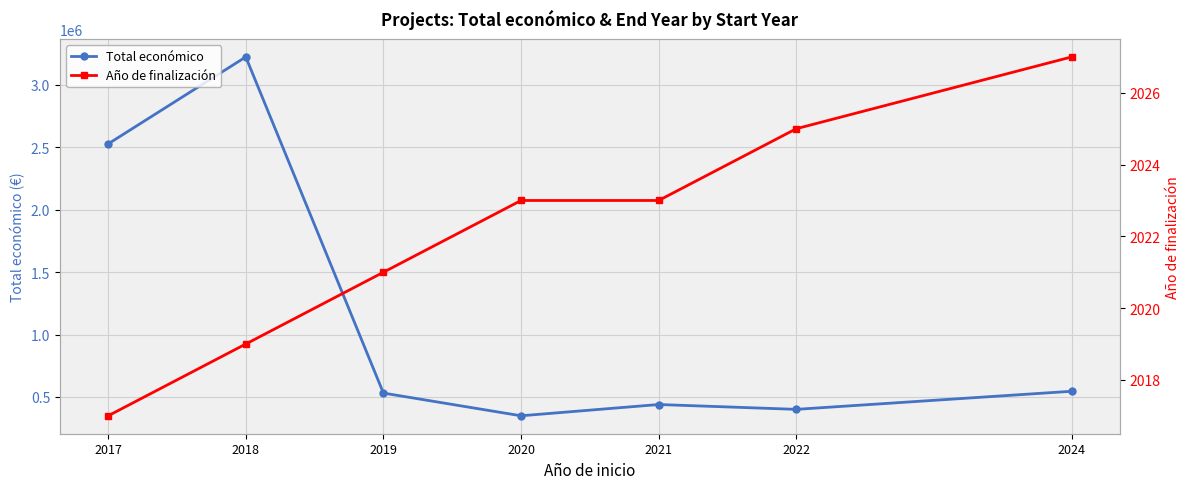

Is this an area chart (filled region under the line)?

No